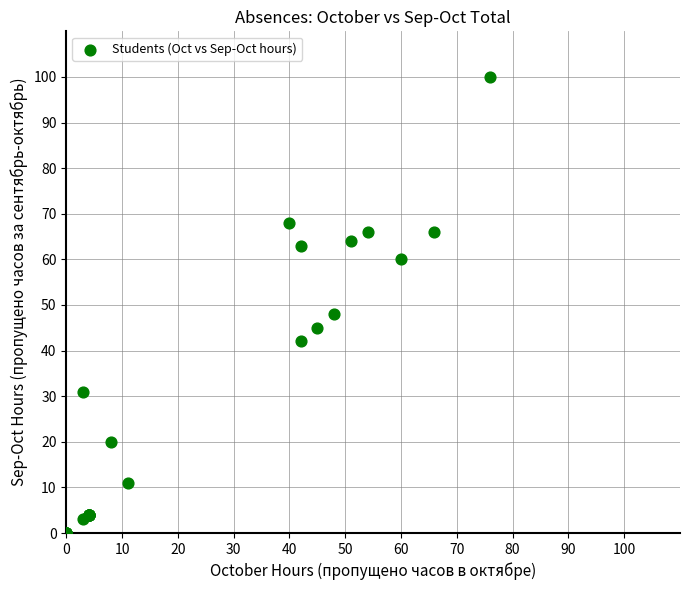

What Y value in the scatter plot is closest to 50?

48